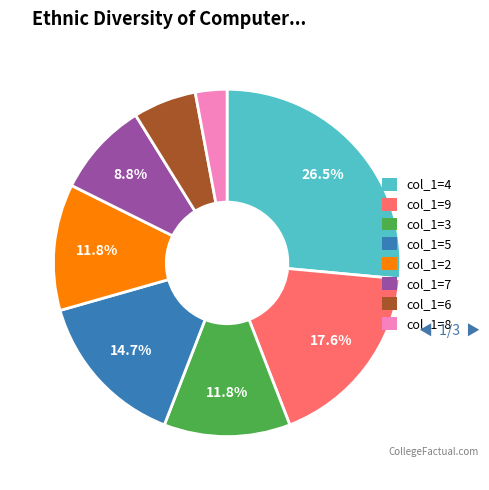

Which category has the smallest portion of the pie?

col_1=8